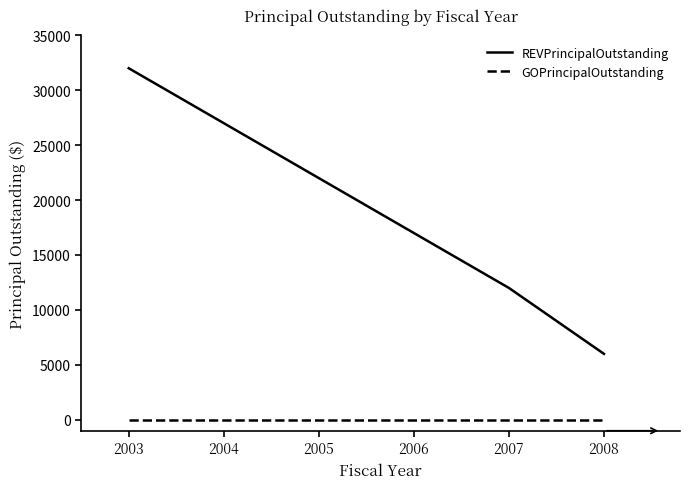

List the series in order of their overall mean, lowest first.

GOPrincipalOutstanding, REVPrincipalOutstanding